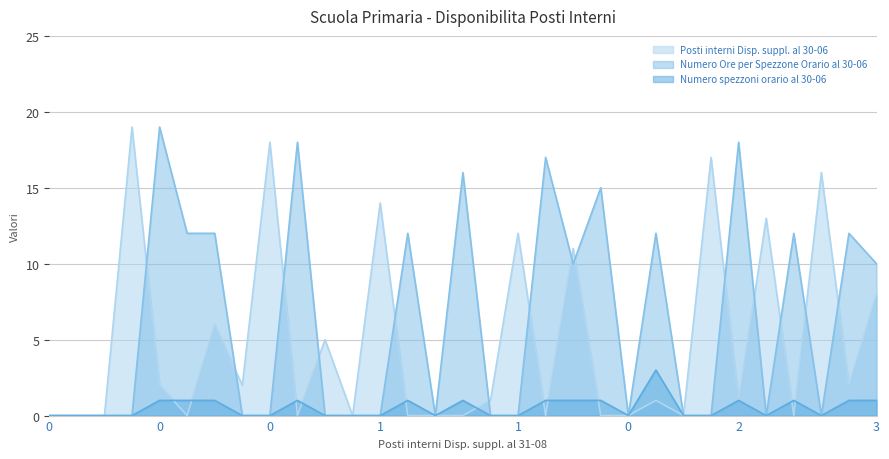

What are all the series names shown in the legend?

Posti interni Disp. suppl. al 30-06, Numero Ore per Spezzone Orario al 30-06, Numero spezzoni orario al 30-06